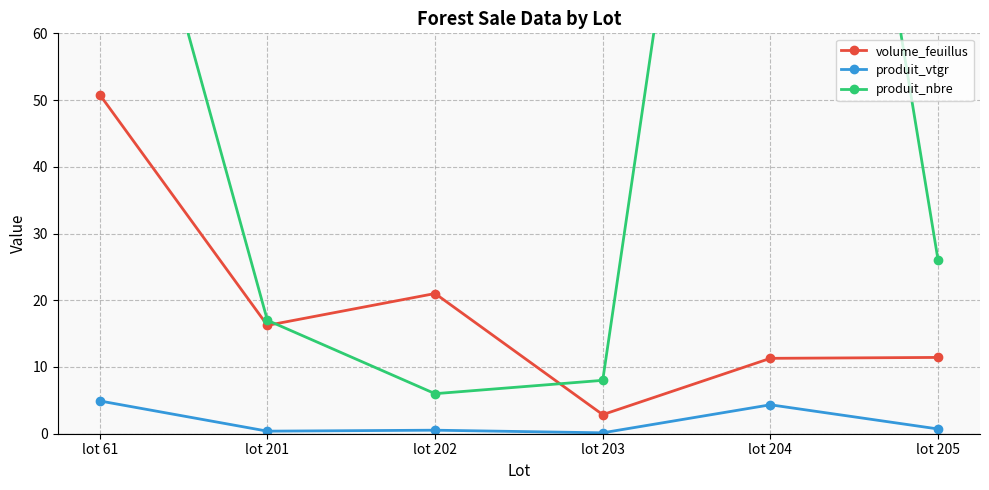

What is the total value across all series at lot 203?

11.0